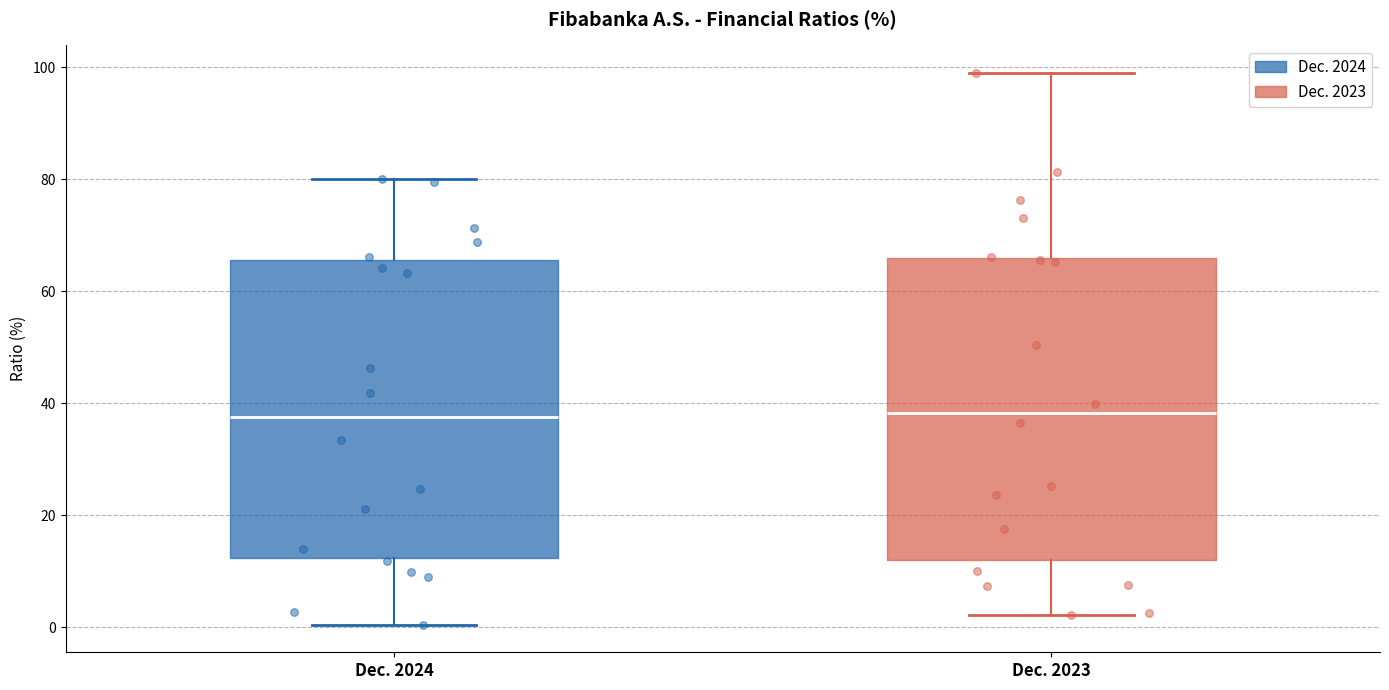

Reading left to right, read every box against the y-axis: the position of its median line, the range the box covers, and the ends of its whiskers. The values are not printed on the chart, so give them approximately, as read against the axis.

Dec. 2024: median 38, box 12 to 66, whiskers 0 to 80
Dec. 2023: median 38, box 12 to 66, whiskers 2 to 98